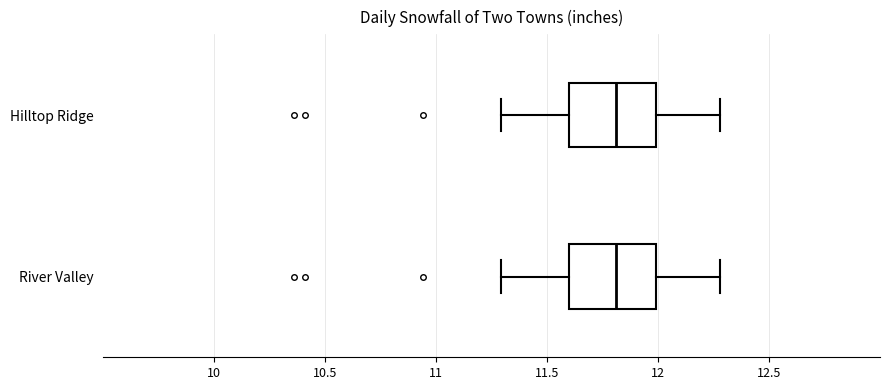

Where does the median line of the box for Hilltop Ridge sit on the x-axis? The values are not printed on the chart, so give them approximately, as read against the axis.

11.8